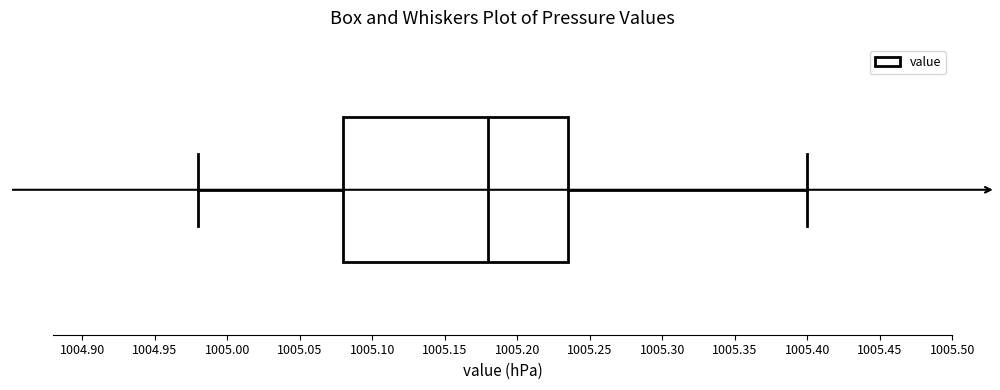

Where does the median line of the box sit on the x-axis? The values are not printed on the chart, so give them approximately, as read against the axis.

1005.180